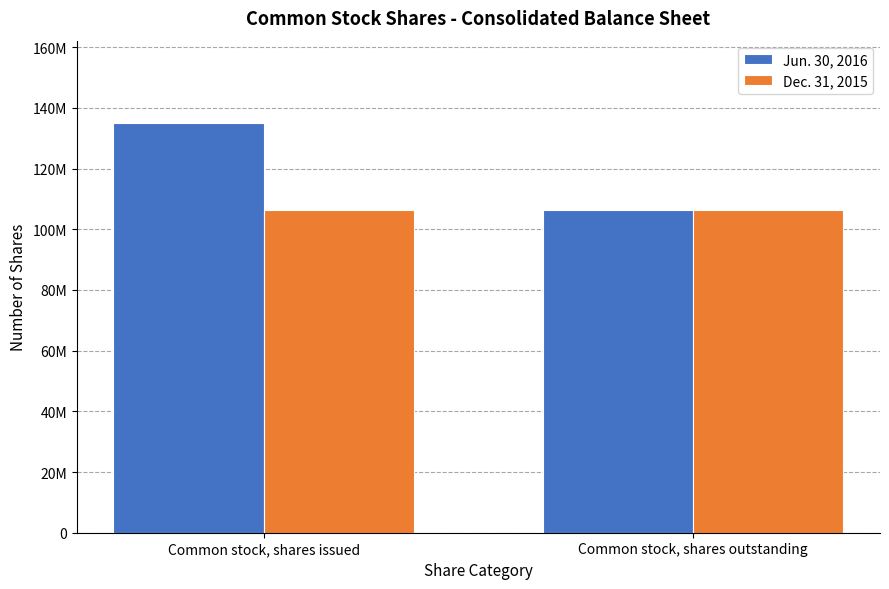

What is the value of the Jun. 30, 2016 bar at the 2nd from the left?

106346001